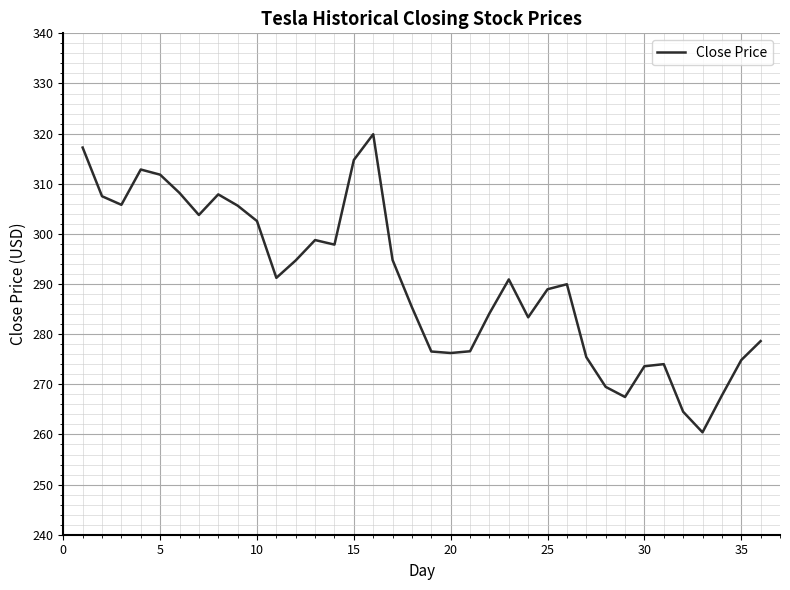

What is the difference between the maximum and minimum values?

59.5